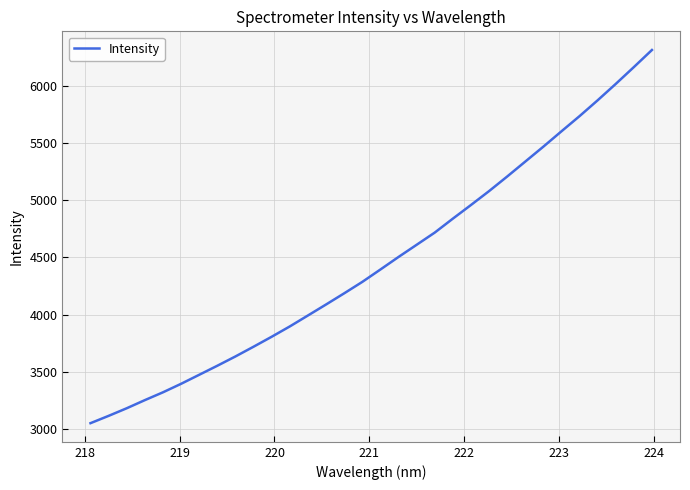

What is the smallest value displayed?

3050.4